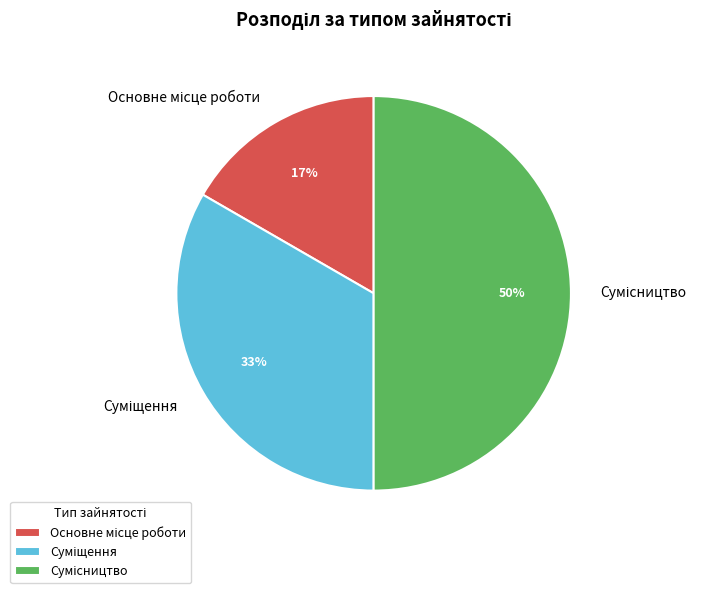

To the nearest percent, what is the difference between the largest and smallest slice percentages?

33%